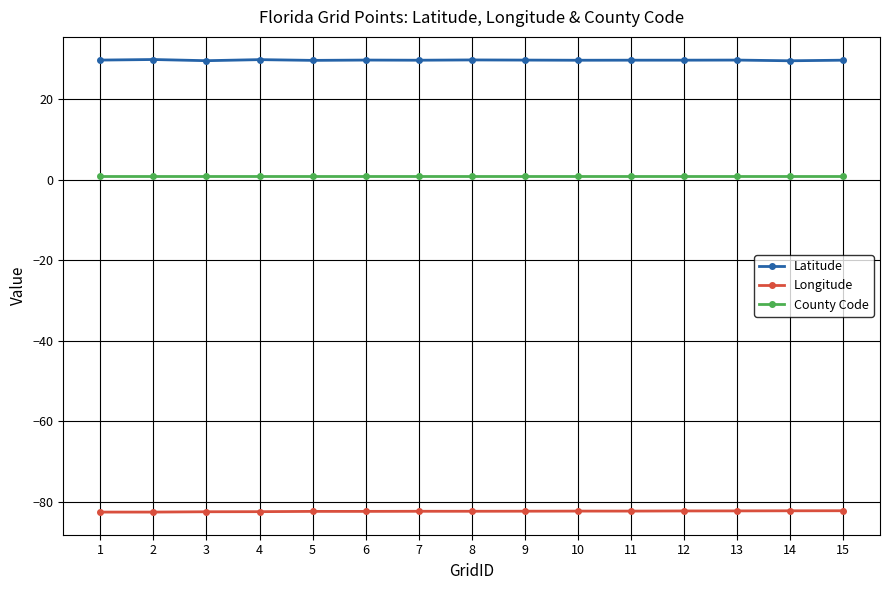

The value of Latitude at 14 is 19.3. True or false?

False